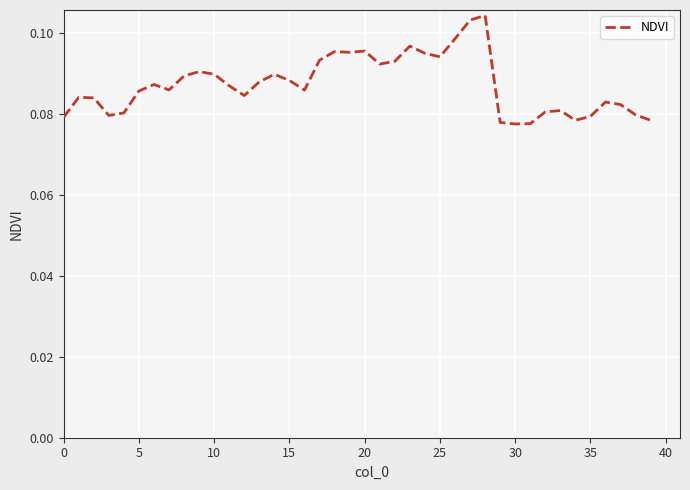

What is the label of the 21st point from the left?

20